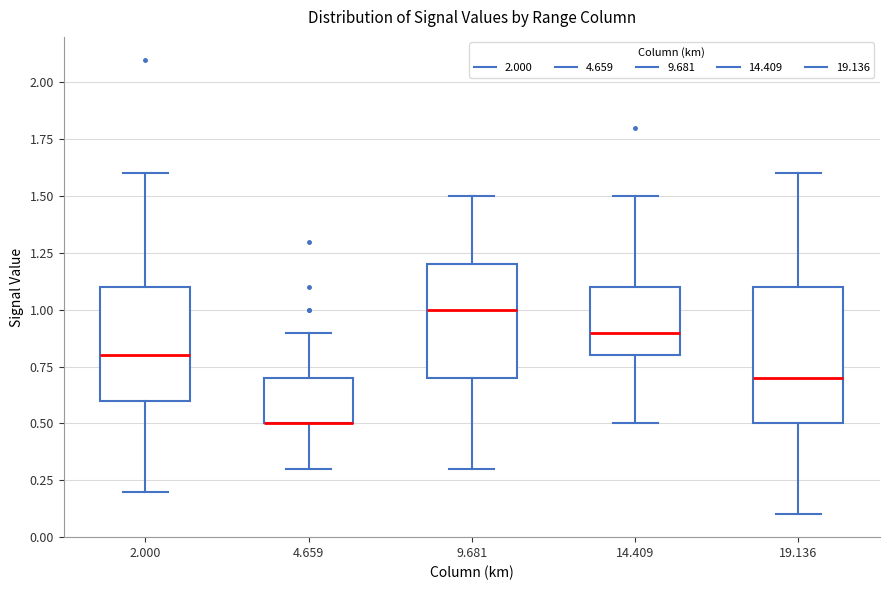

Comparing the boxes themselves (not the whiskers), which one is the tallest?

19.136